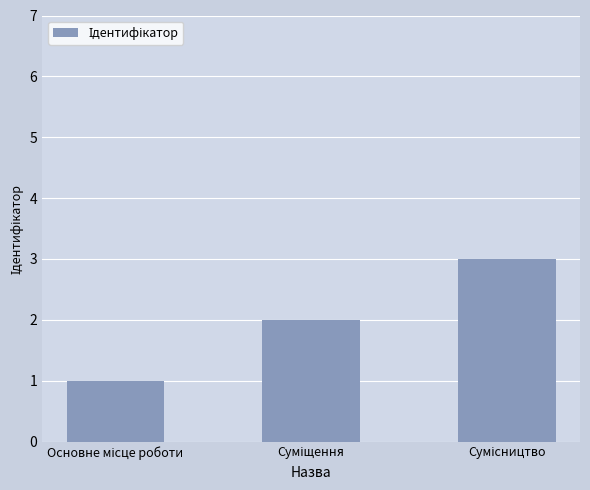

What is the sum of all values?

6